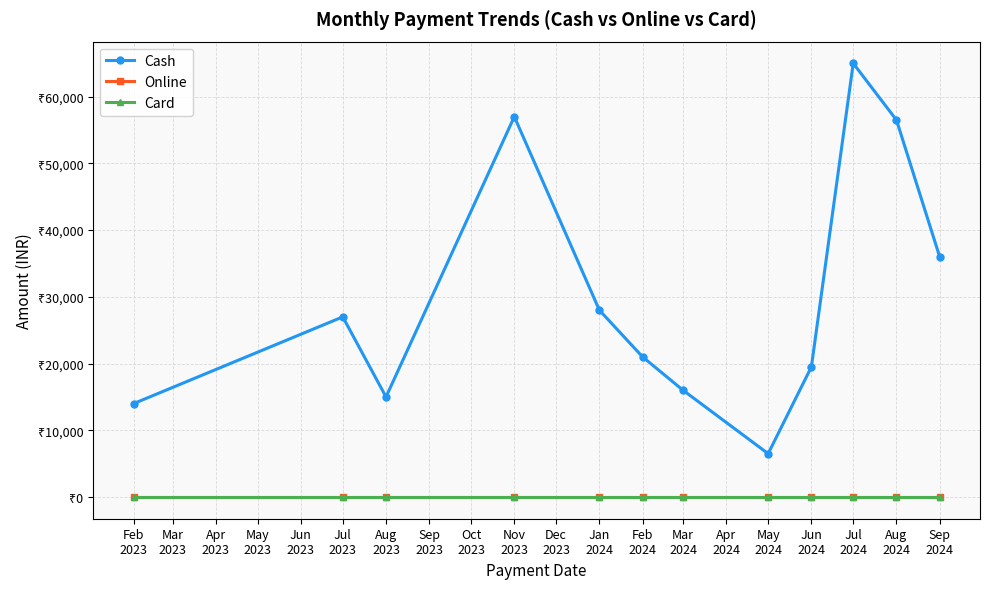

Does the chart have visible grid lines?

Yes